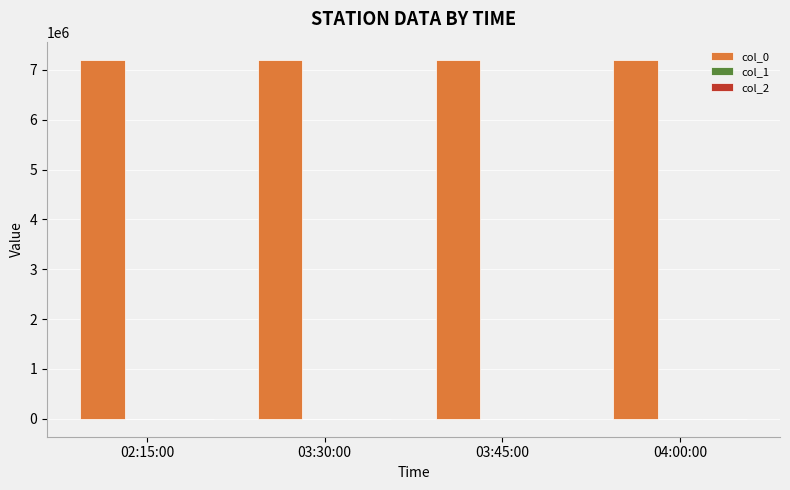

Which series has the largest total across all categories?

col_0